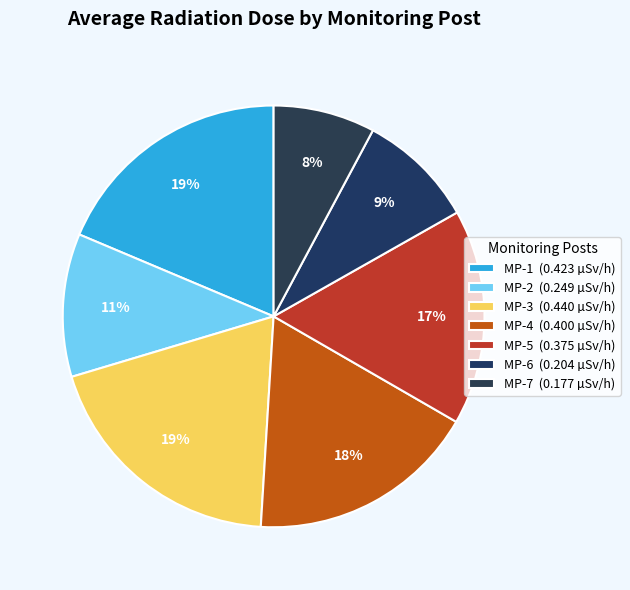

Is it true that MP-1 is 19% of the pie?

True